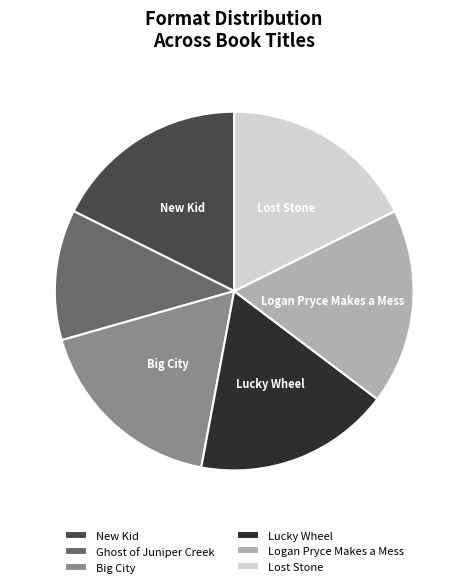

Do Big City and Lucky Wheel together represent more than half of the pie?

No